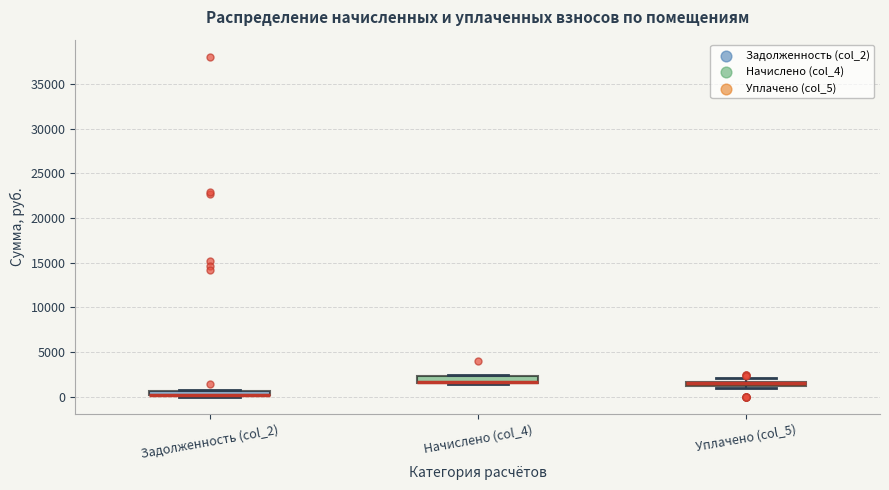

Where is the upper edge of the box for Уплачено (col_5) on the y-axis? The values are not printed on the chart, so give them approximately, as read against the axis.

1500